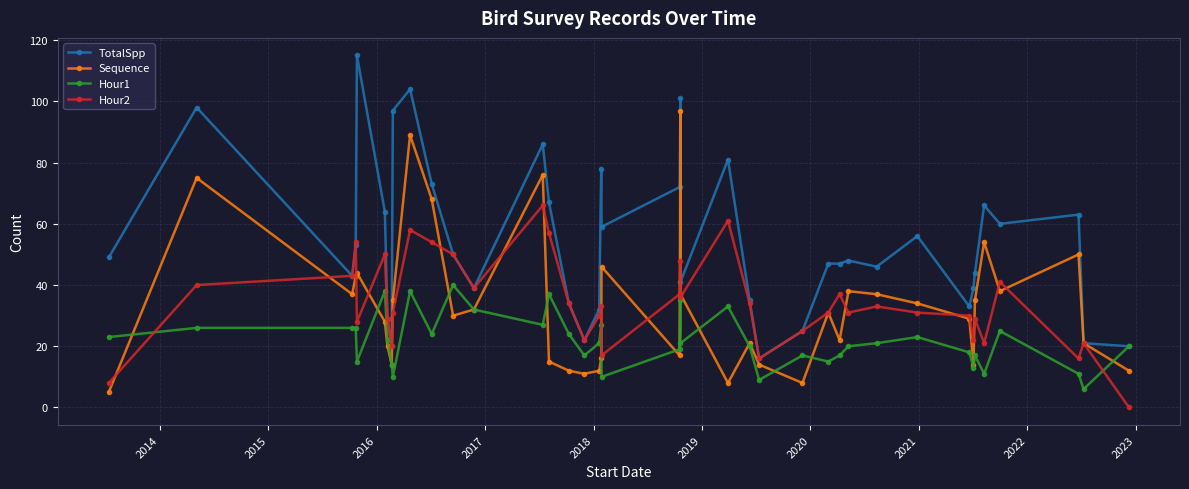

Does the chart display data point markers on the line(s)?

Yes